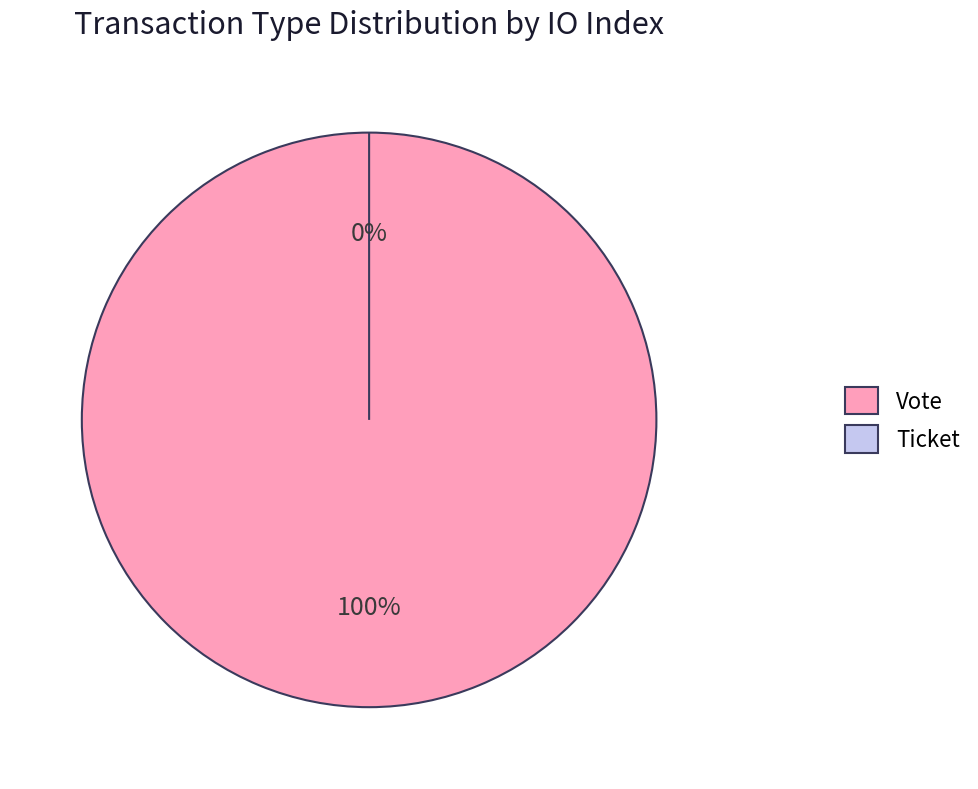

To the nearest percent, what percentage of the pie is Vote?

100%